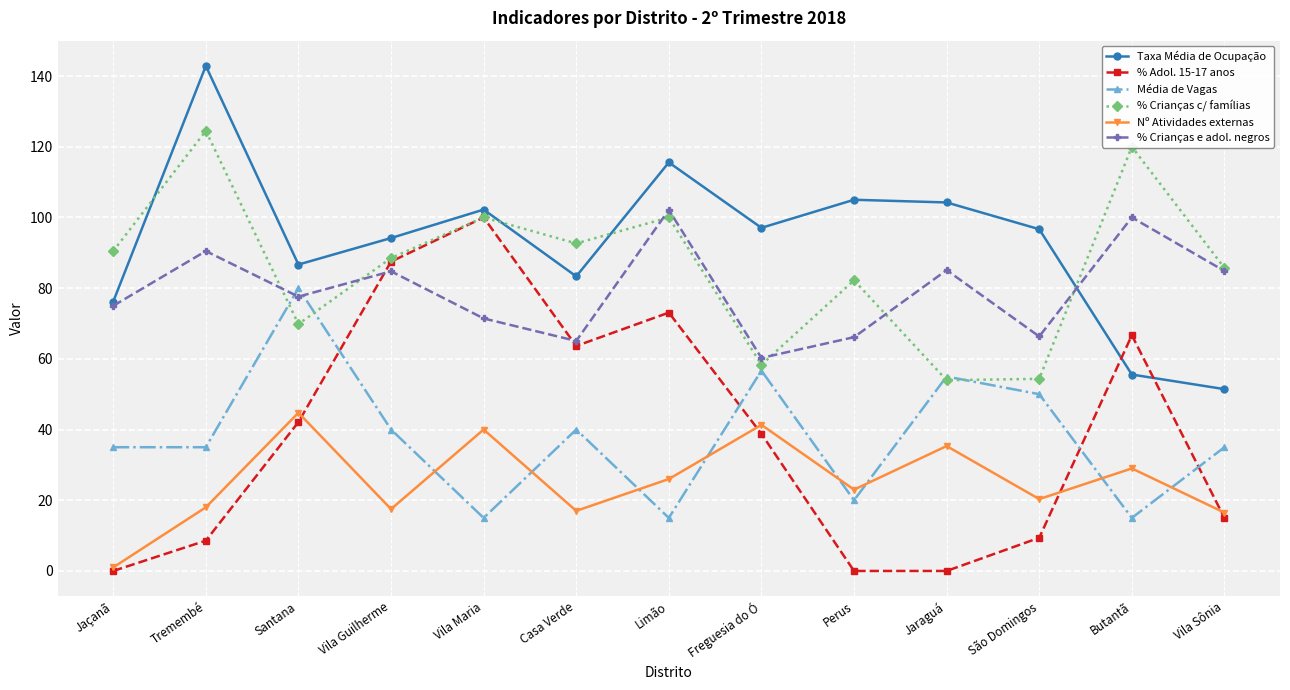

Which series ends up on top after the final intersection of % Adol. 15-17 anos and Média de Vagas?

Média de Vagas